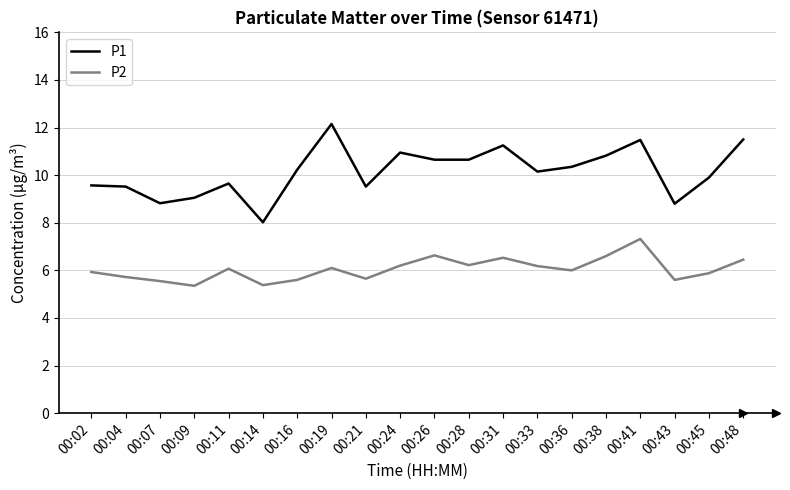

At which label does P1 first exceed 10?

00:16